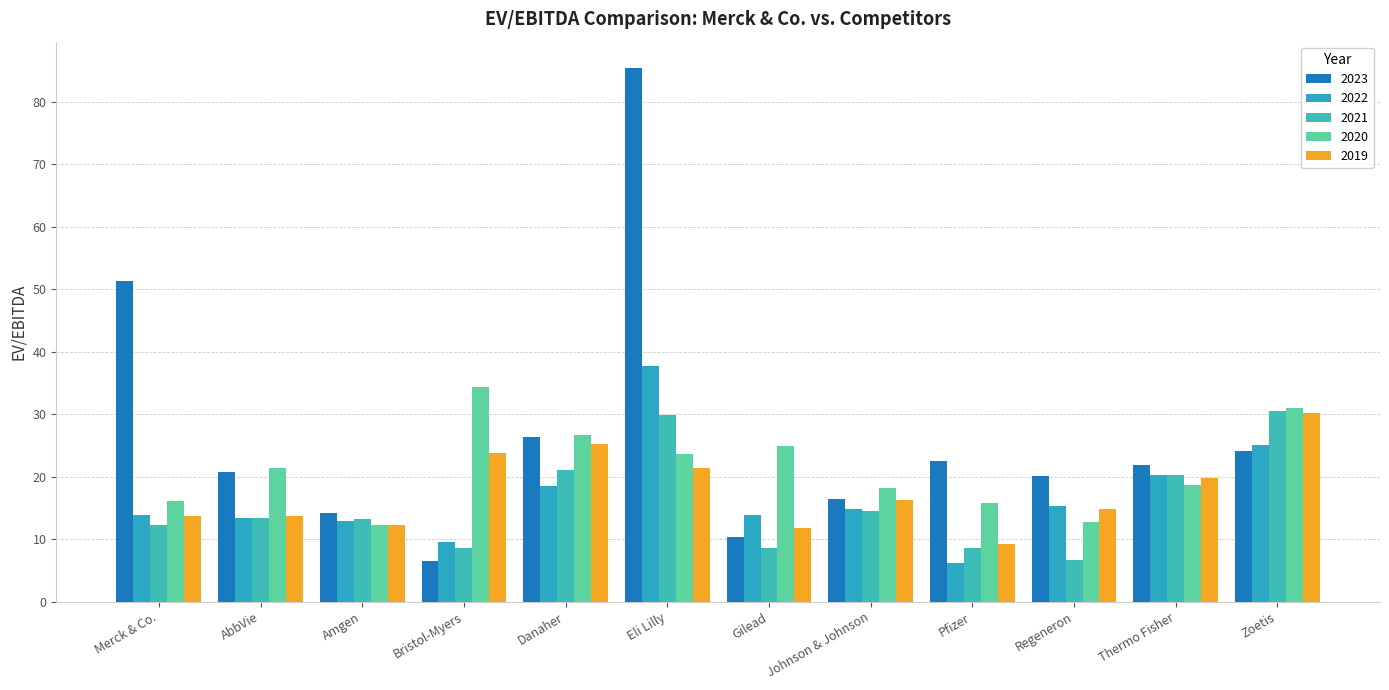

The 2021 series shows 20.2 at Thermo Fisher. True or false?

True